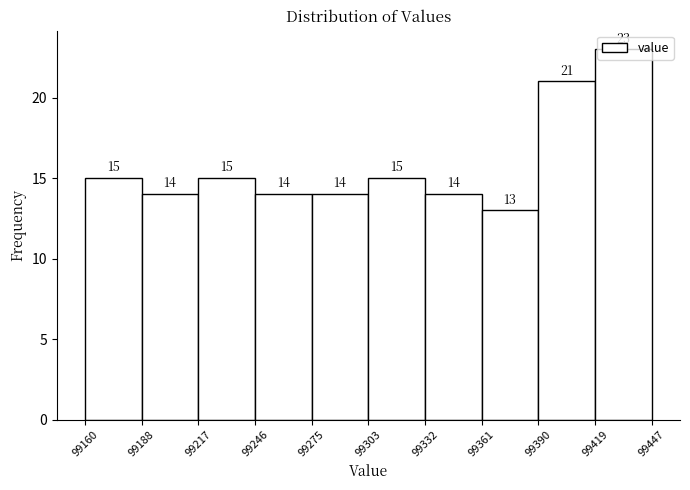

Which range on the x-axis has the tallest bar?

99419 to 99447